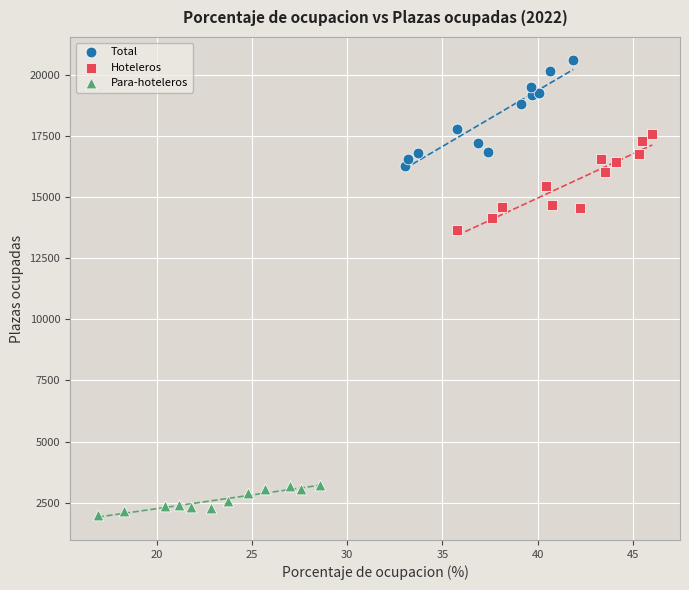

Which series contains the lowest Y value?

Para-hoteleros